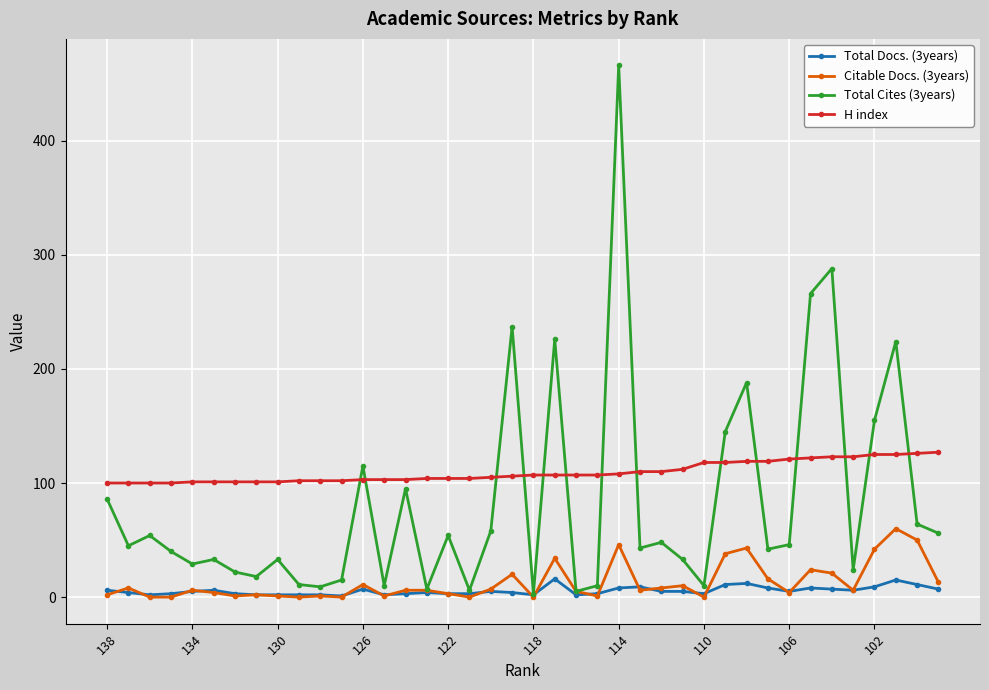

Which series has the widest spread of values?

Total Cites (3years)